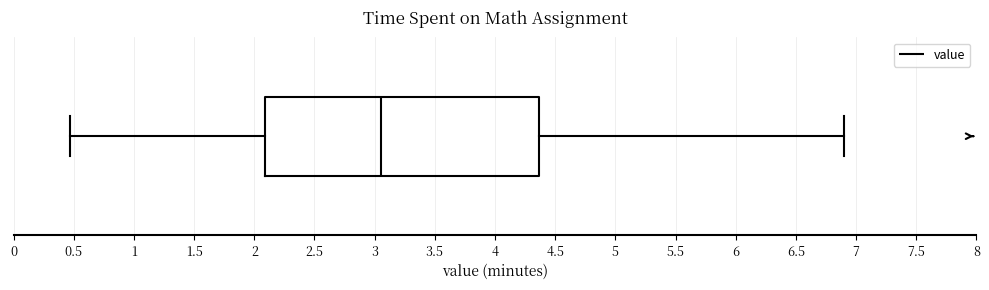

Transcribe this box plot: give where the median line is, the range the box spans, and where the two whiskers end, as read against the x-axis. The values are not printed on the chart, so give them approximately, as read against the axis.

median 3.05, box 2.10 to 4.35, whiskers 0.45 to 6.90